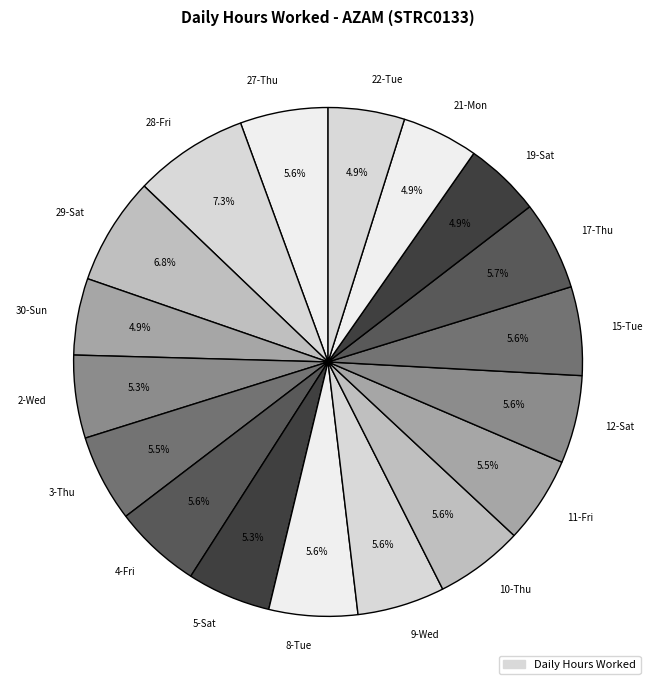

True or false: 2-Wed accounts for 13% of the total.

False